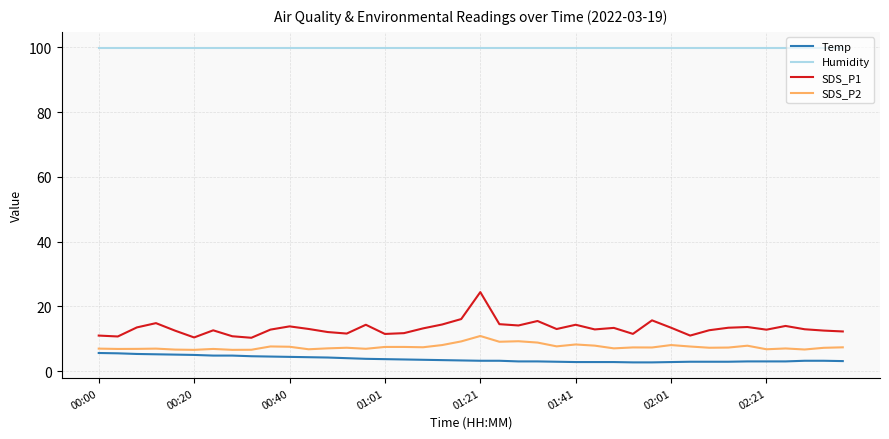

Which series has the widest spread of values?

SDS_P1